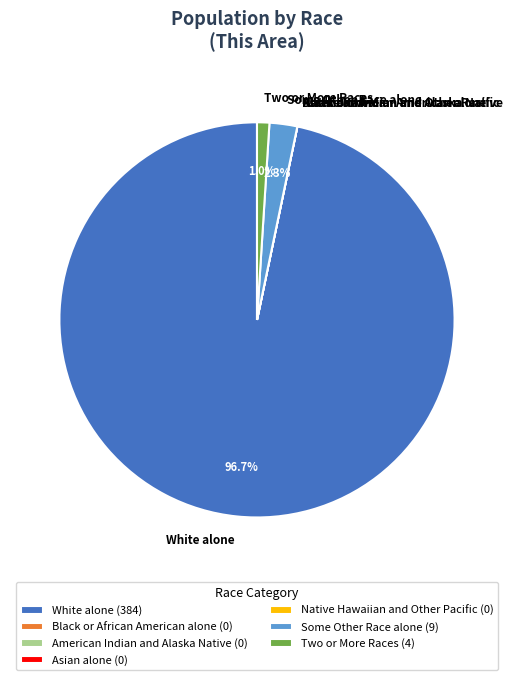

What percentage is NOT represented by Some Other Race alone?

97.7%